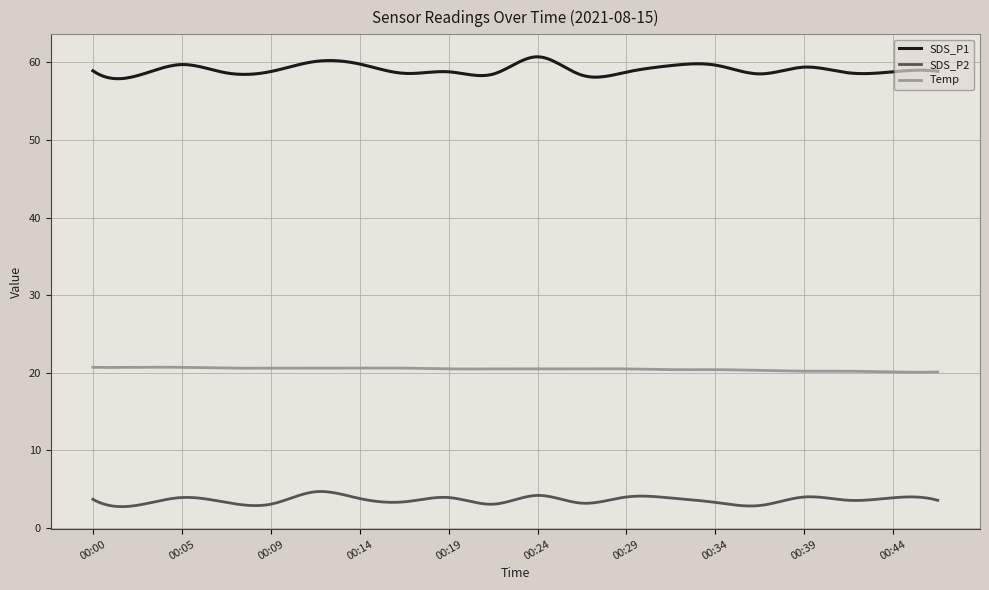

True or false: SDS_P2 and Temp intersect in this chart.

False